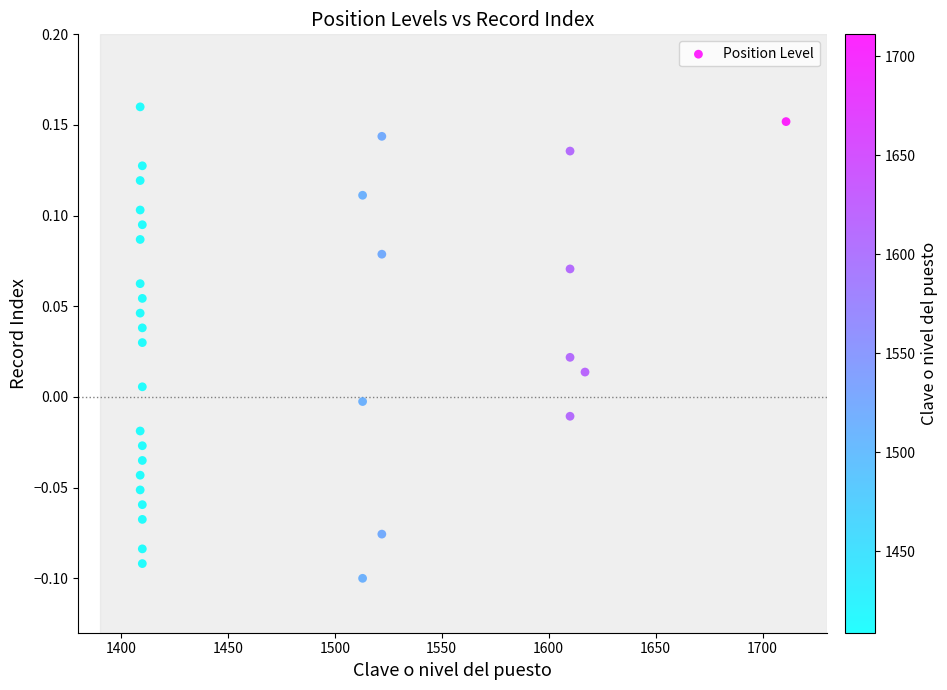

What is the range of X values (max minus min)?

302.0